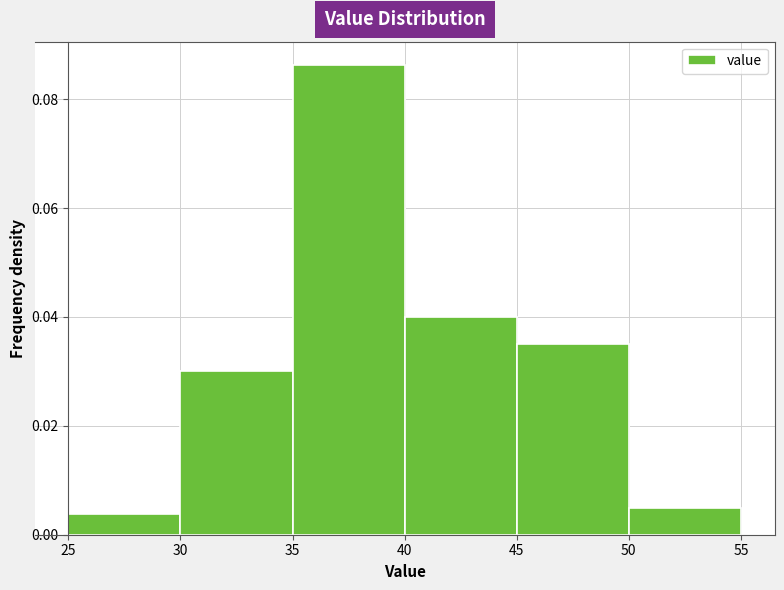

Over which range of the x-axis is the bar tallest?

35 to 40